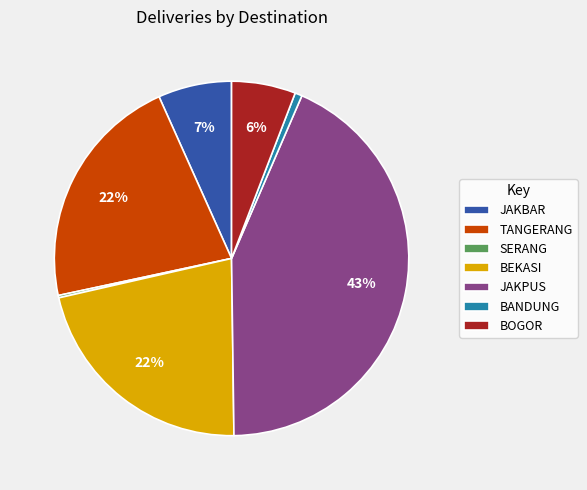

Does BOGOR represent more than half of the total?

No